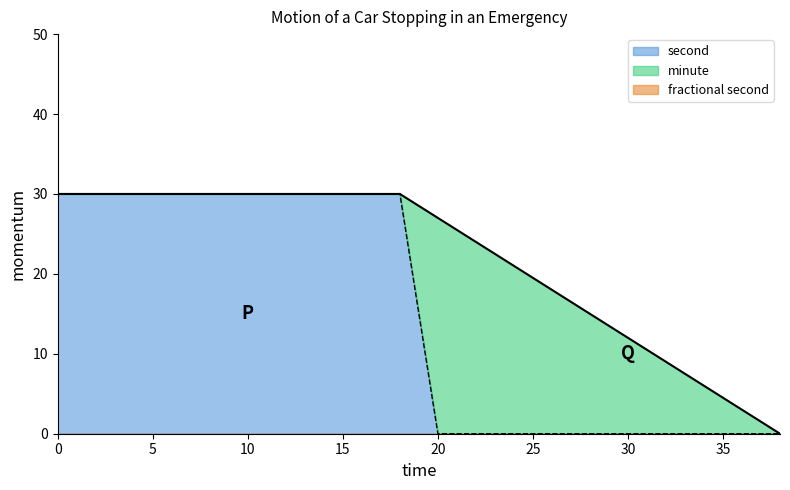

List the series in order of their peak value, highest first.

second, minute, fractional second